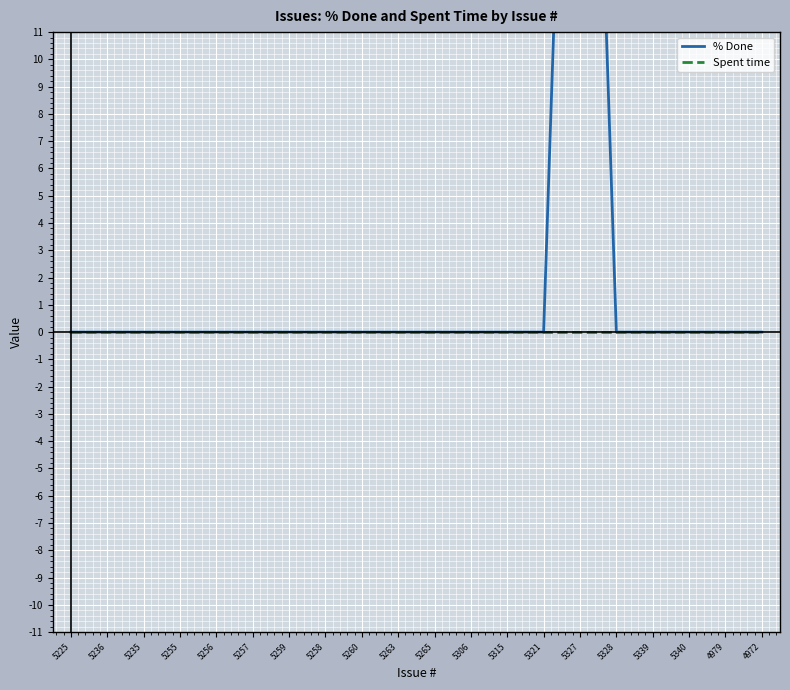

Is the value of Spent time at 5256 greater than the value of % Done at 5327?

No